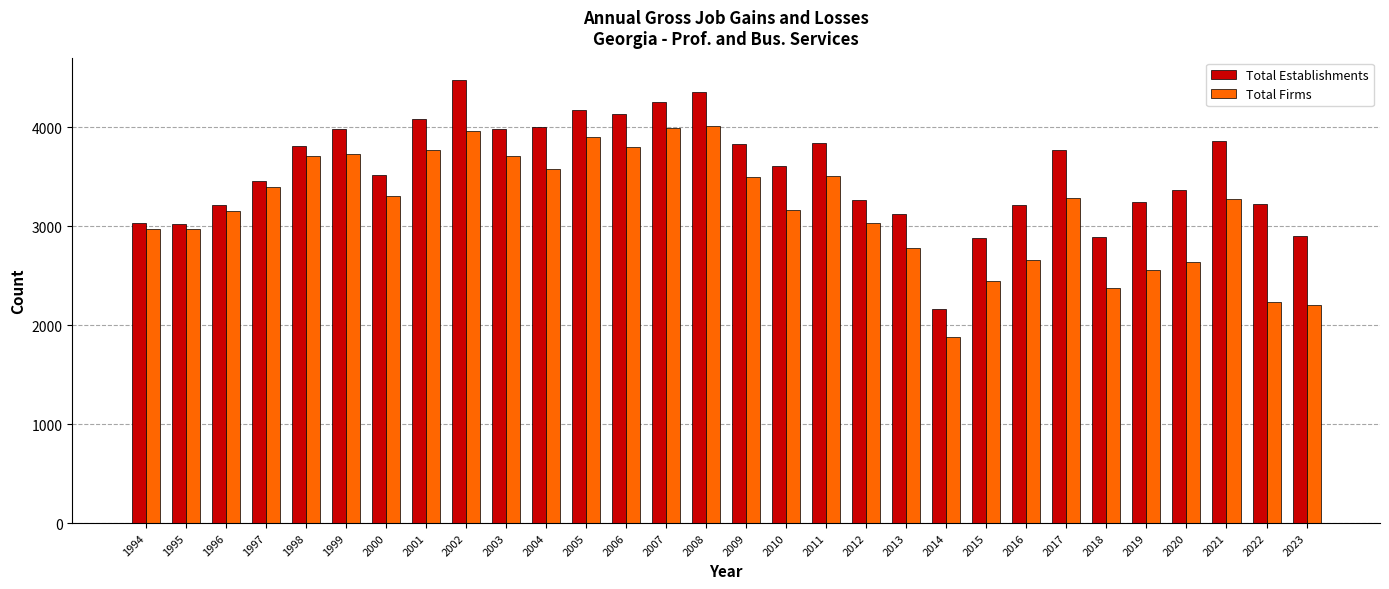

What is the lowest value of the Total Establishments series?

2162